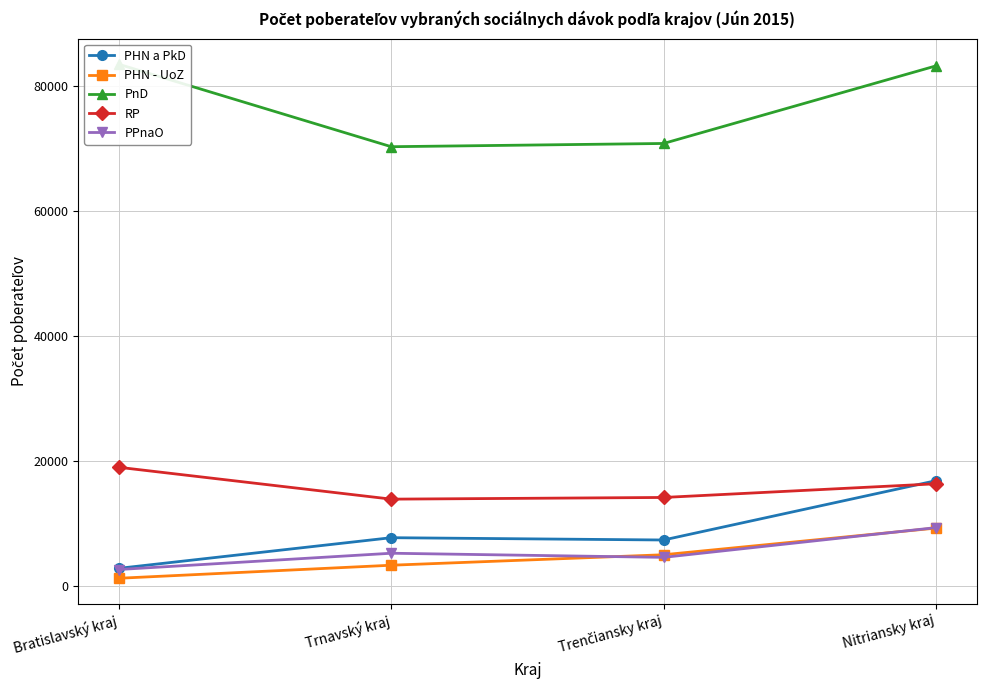

What is the approximate value of RP at Trenčiansky kraj?

14169